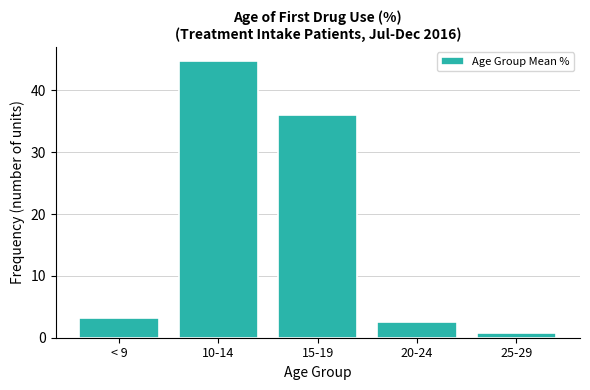

Reading right to left, what are all the values shown in this chart?

25-29=0.8	20-24=2.6	15-19=36.1	10-14=44.8	< 9=3.3